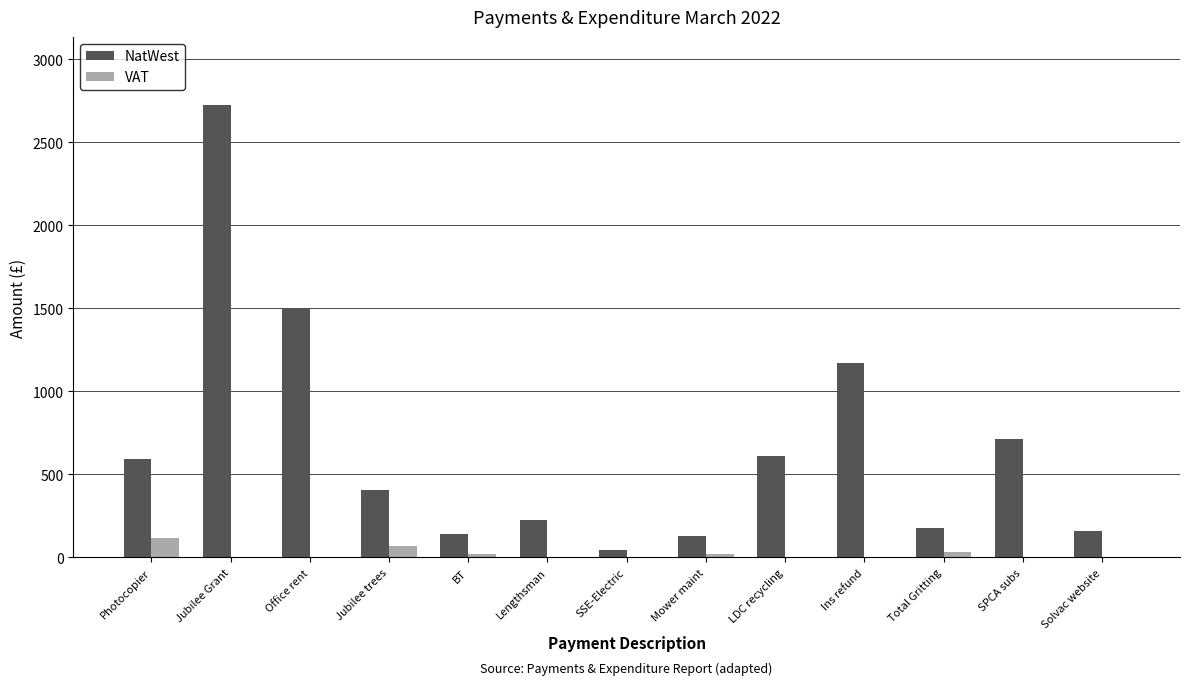

At which label is NatWest closest to 1384?

Office rent